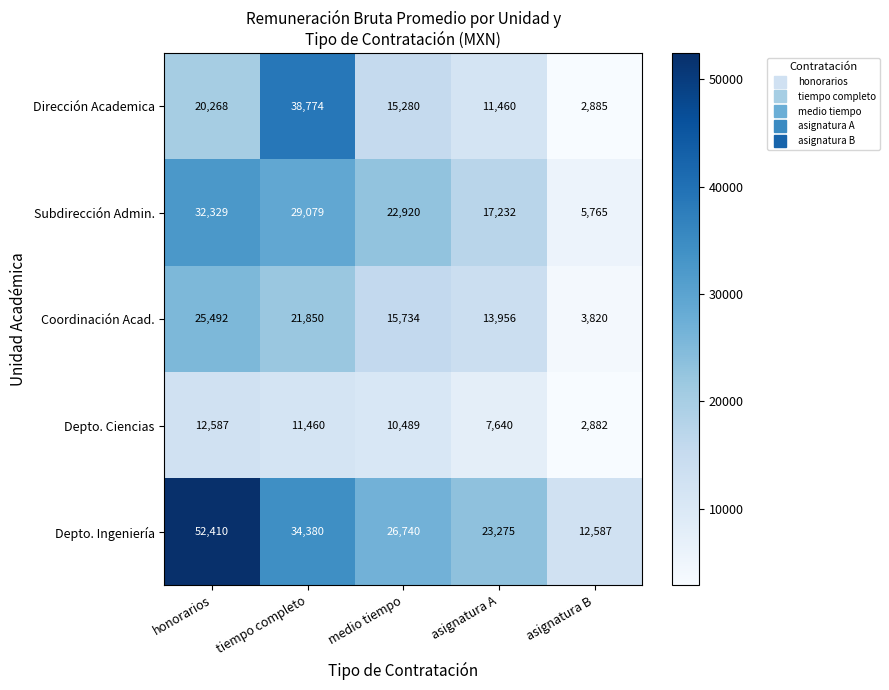

What is the smallest value displayed?

2882